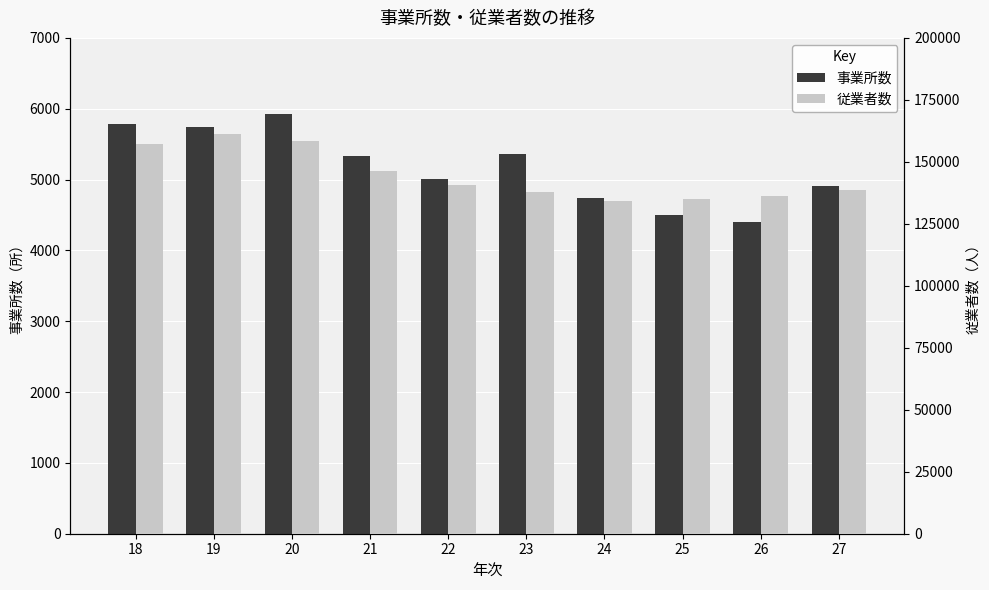

What is the average value of the 事業所数 series?

5171